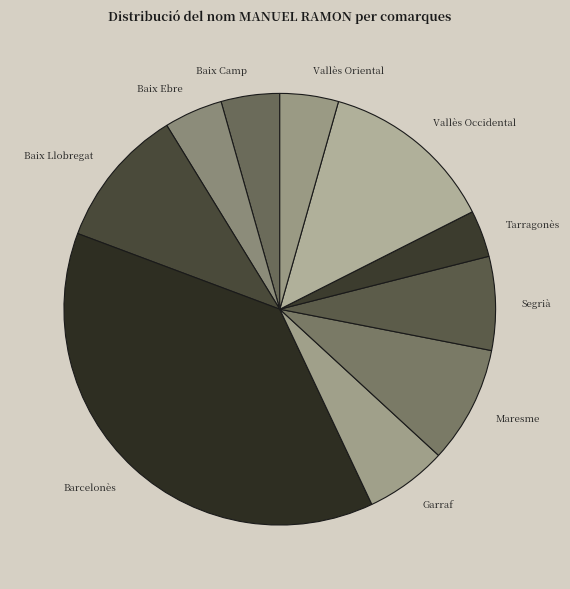

The Maresme slice represents 22% of the pie. True or false?

False